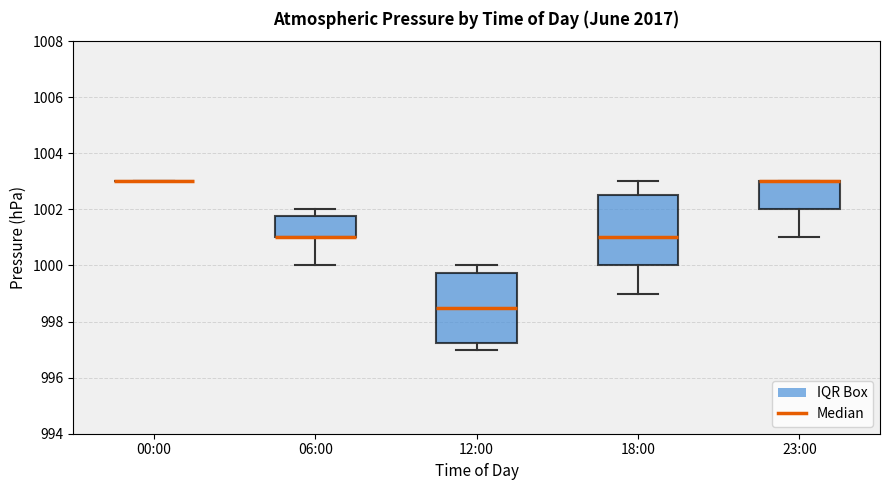

Where is the upper edge of the box for 18:00 on the y-axis? The values are not printed on the chart, so give them approximately, as read against the axis.

1002.6